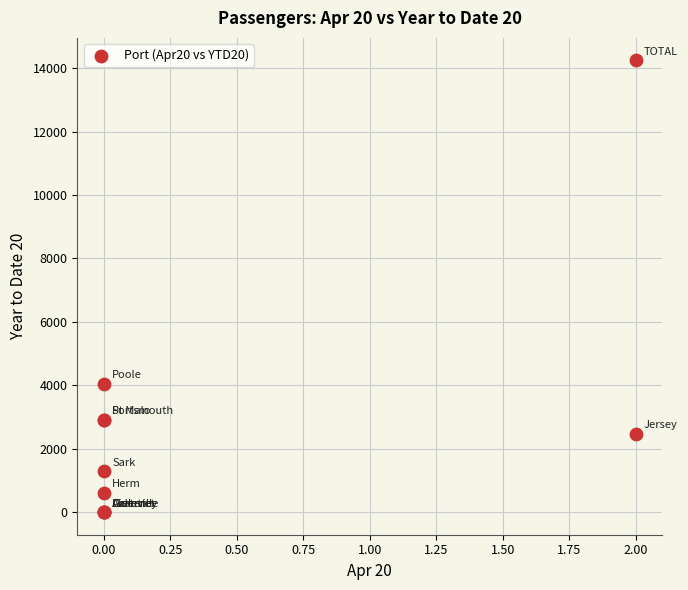

What Y value in the scatter plot is closest to 7122?

4053